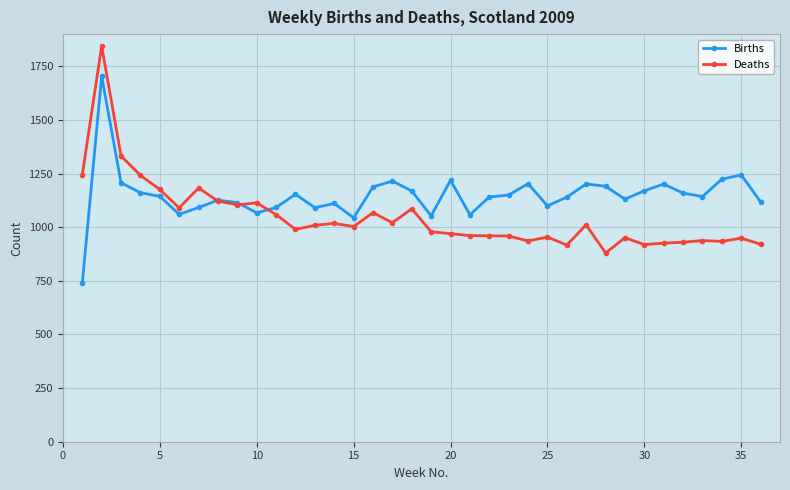

True or false: Deaths has more than 1 interior local peaks.

True